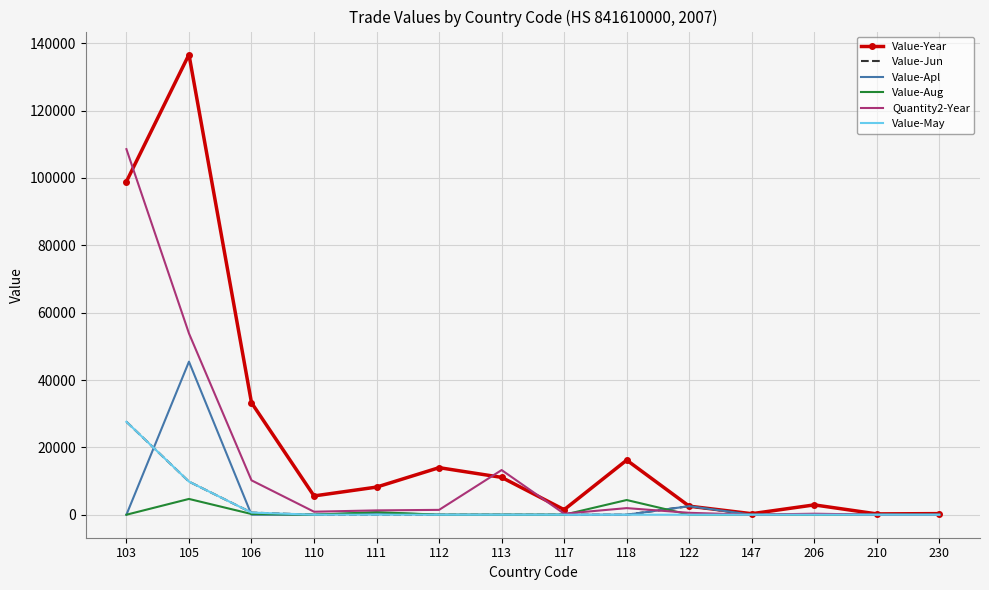

Which series has the largest total across all categories?

Value-Year